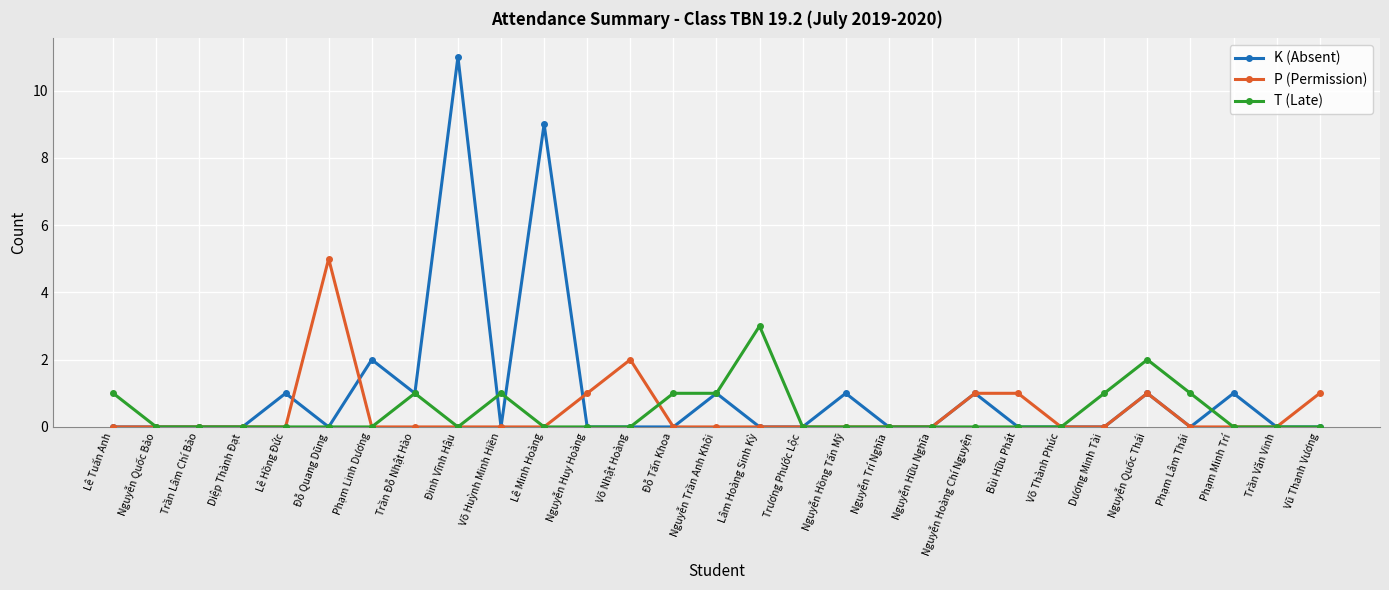

How many lines are shown in the chart?

3